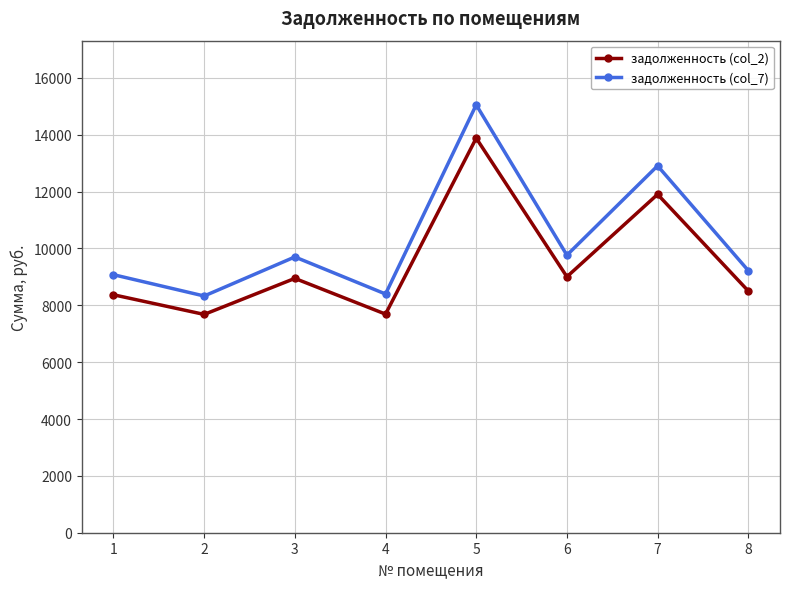

Does the chart have visible grid lines?

Yes